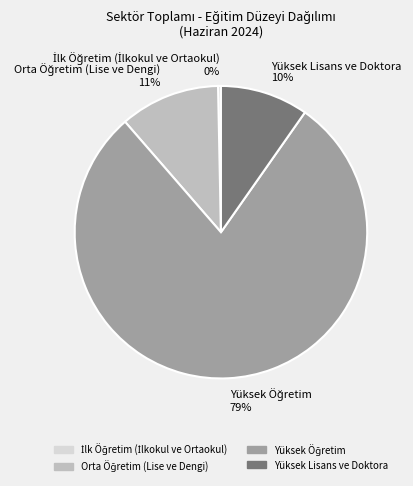

To the nearest percent, what is the average slice percentage?

25%